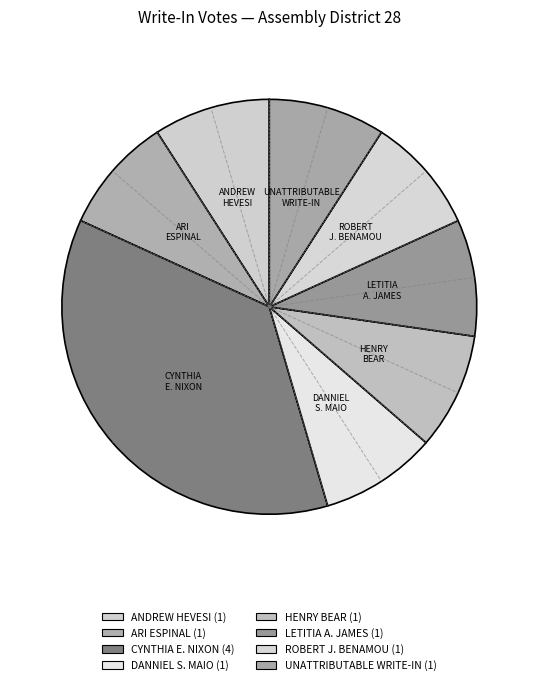

Count the number of slices in the pie.

8